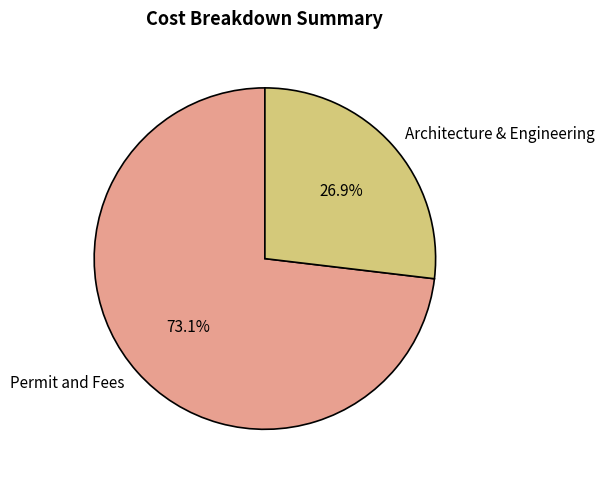

Does any single category account for the majority?

Yes